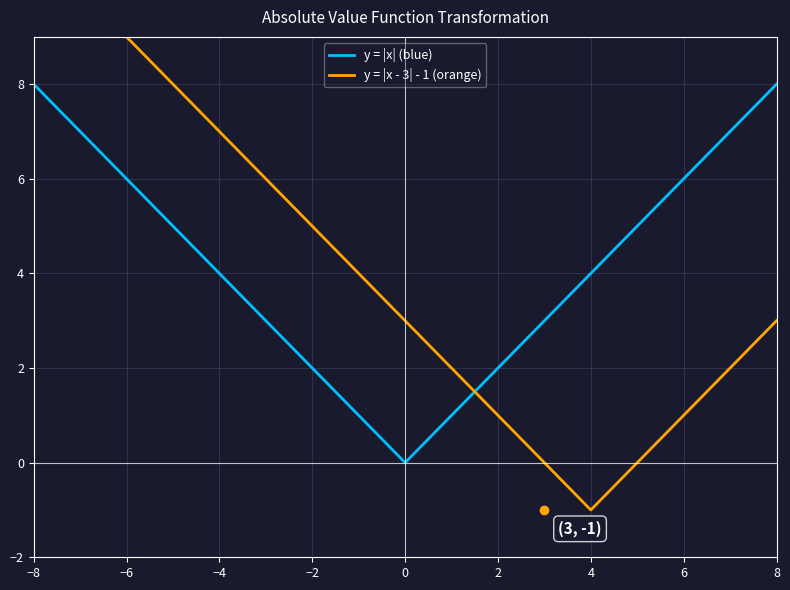

List the series in order of their overall mean, lowest first.

y = |x - 3| - 1 (orange), y = |x| (blue)